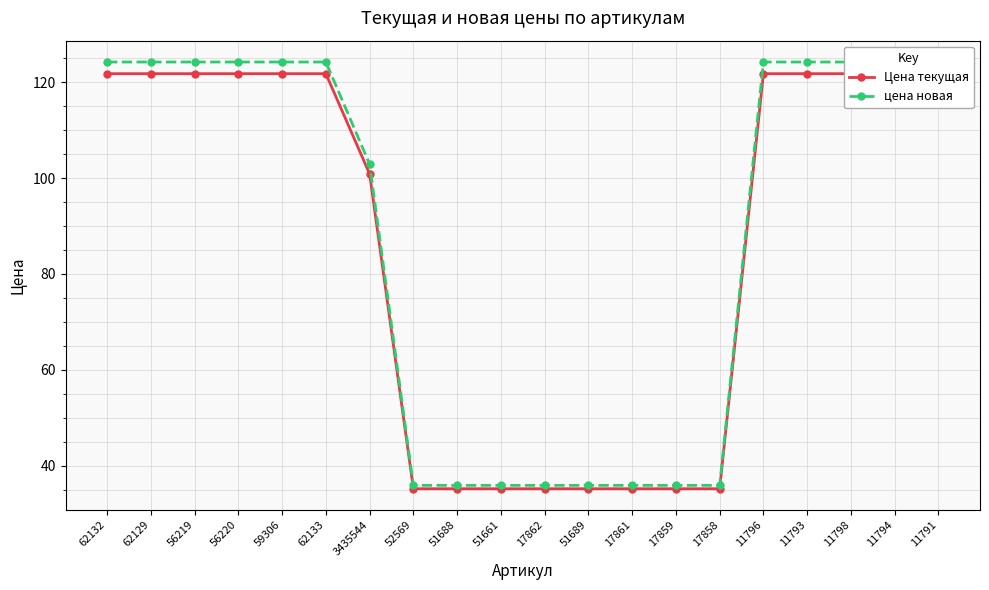

True or false: Цена текущая and цена новая cross at least once.

False